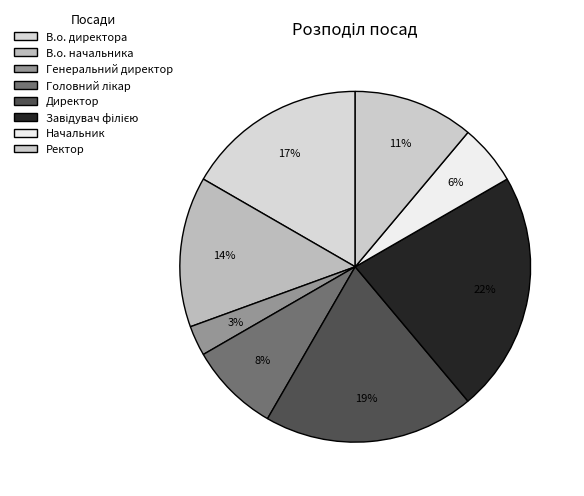

Combined, do Завідувач філією and Генеральний директор account for over 50%?

No